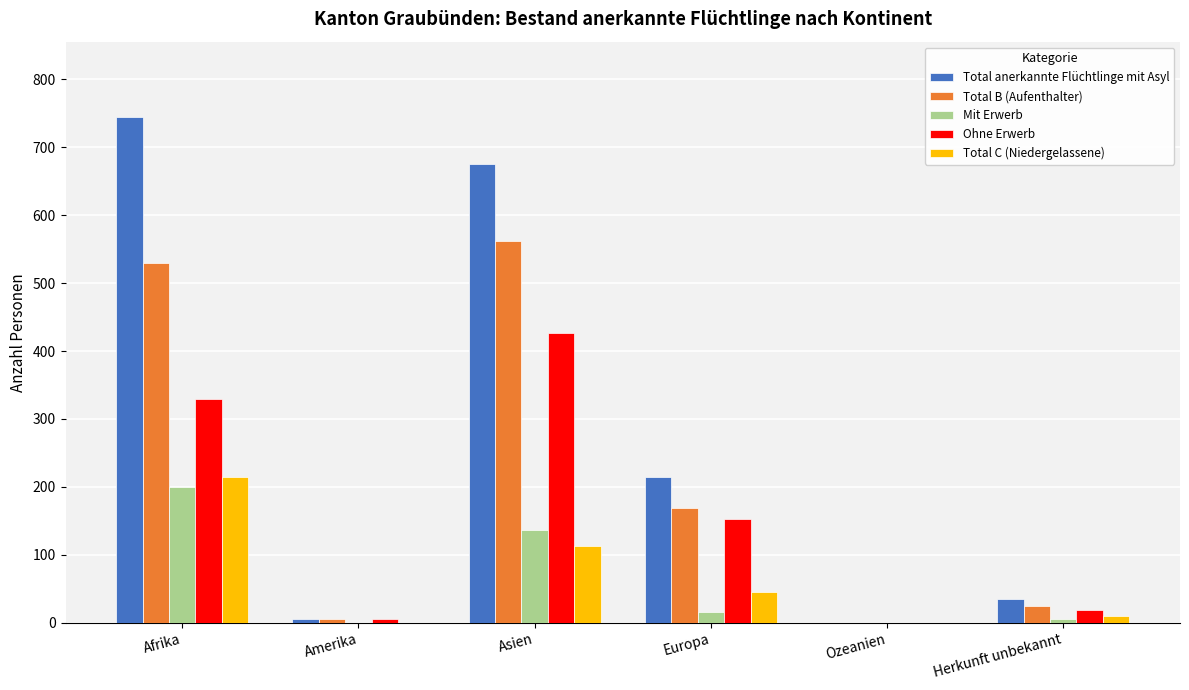

At which label does Total anerkannte Flüchtlinge mit Asyl first exceed 214?

Afrika